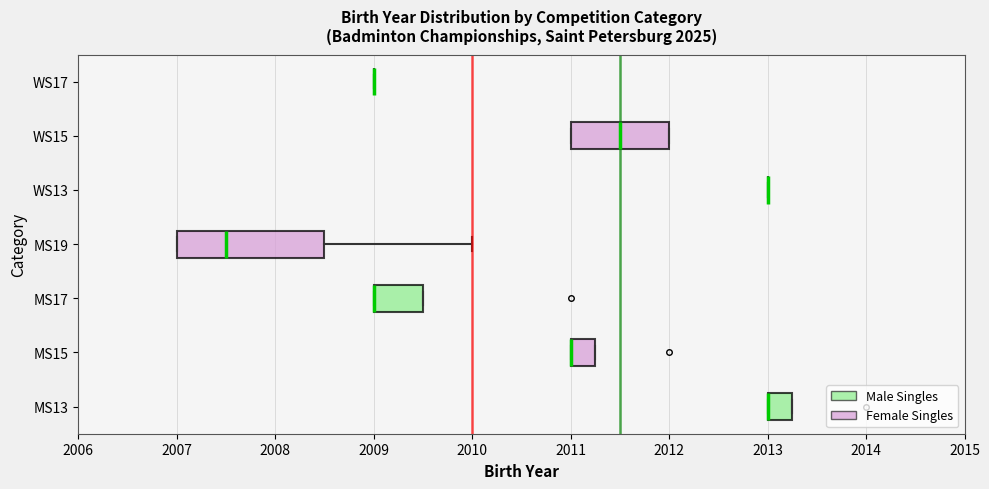

Reading bottom to top, read every box against the x-axis: the position of its median line, the range the box covers, and the ends of its whiskers. The values are not printed on the chart, so give them approximately, as read against the axis.

MS13: median 2013.0 (drawn on the box's left edge), box 2013.0 to 2013.3, whiskers 2013.0 to 2013.3
MS15: median 2011.0 (drawn on the box's left edge), box 2011.0 to 2011.3, whiskers 2011.0 to 2011.3
MS17: median 2009.0 (drawn on the box's left edge), box 2009.0 to 2009.5, whiskers 2009.0 to 2009.5
MS19: median 2007.5, box 2007.0 to 2008.5, whiskers 2007.0 to 2010.0
WS13: box collapsed to a line at 2013.0, whiskers 2013.0 to 2013.0
WS15: median 2011.5, box 2011.0 to 2012.0, whiskers 2011.0 to 2012.0
WS17: box collapsed to a line at 2009.0, whiskers 2009.0 to 2009.0